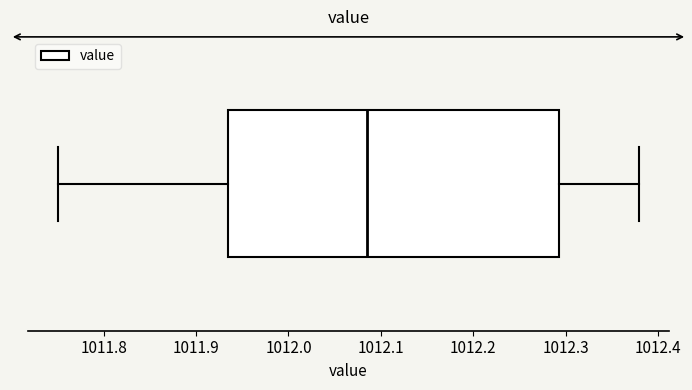

Read this box plot against the x-axis: the position of the median line, the range covered by the box, and the ends of both whiskers. The values are not printed on the chart, so give them approximately, as read against the axis.

median 1012.09, box 1011.94 to 1012.29, whiskers 1011.75 to 1012.38